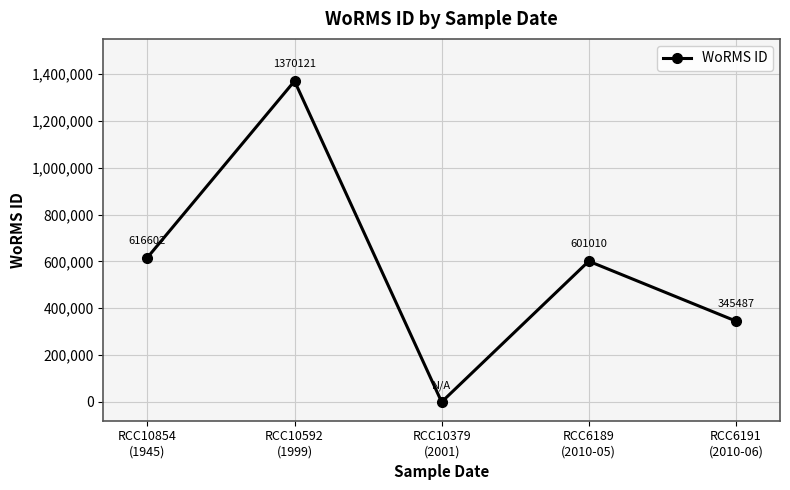

What position from the right is RCC6191
(2010-06)?

1